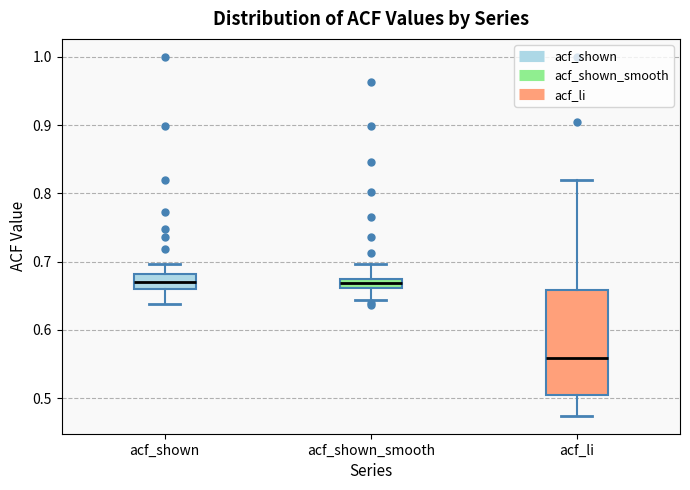

Which box has the lowest median line?

acf_li